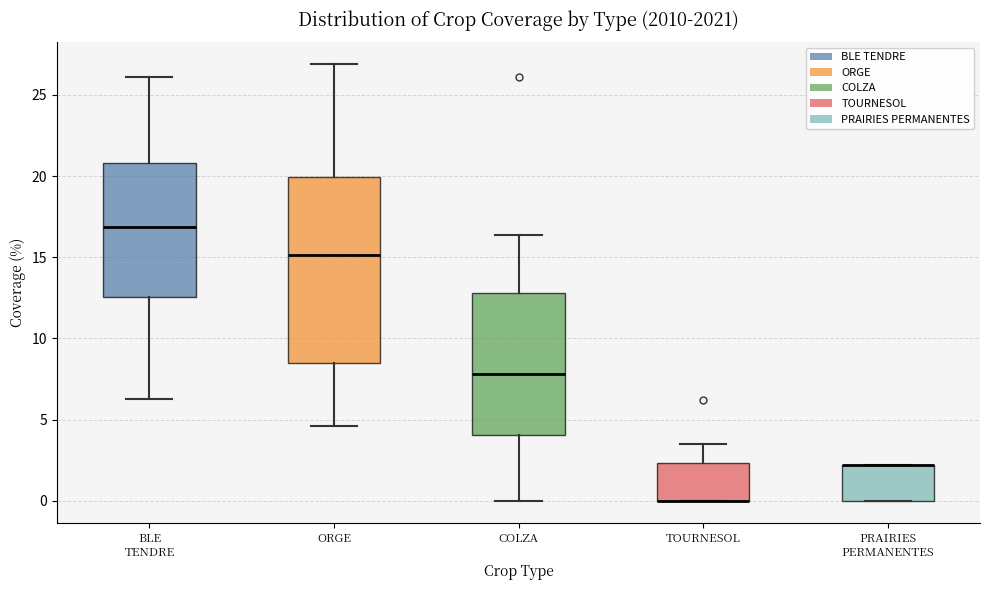

Which box is the tallest, from its lower edge to its upper edge?

ORGE